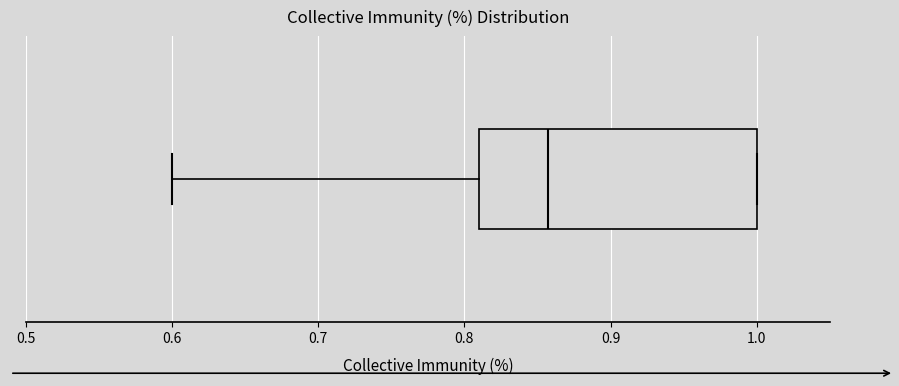

Where is the left edge of the box on the x-axis? The values are not printed on the chart, so give them approximately, as read against the axis.

0.81